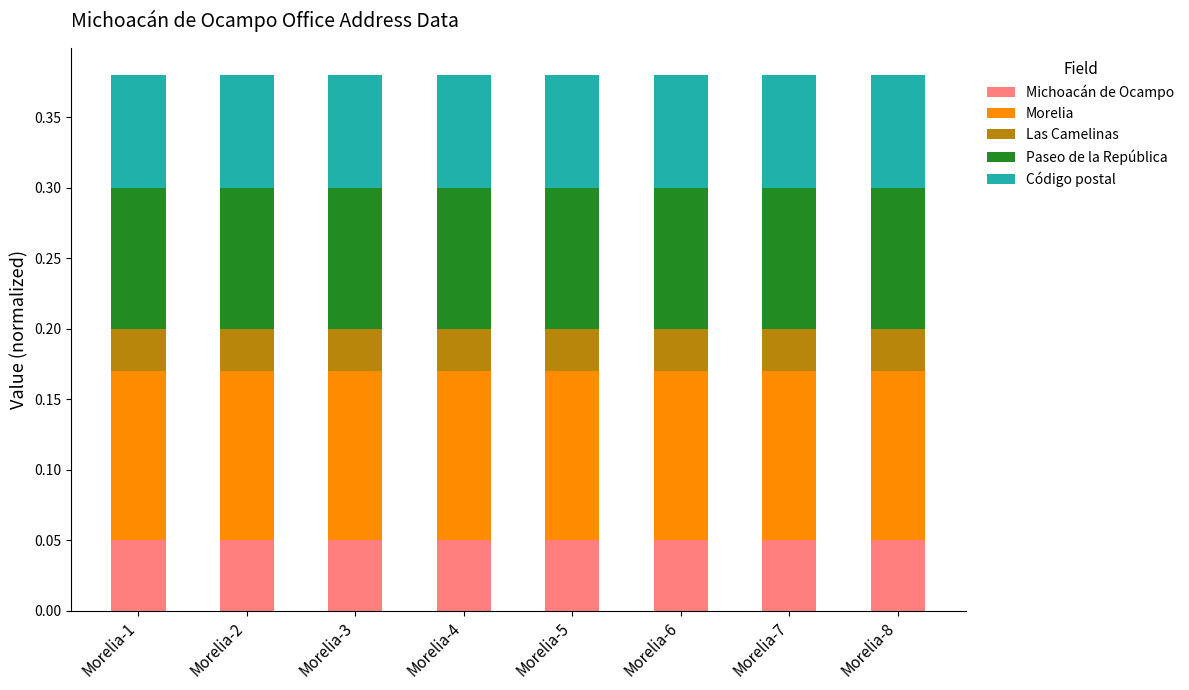

What is the sum of all Michoacán de Ocampo values?

0.4